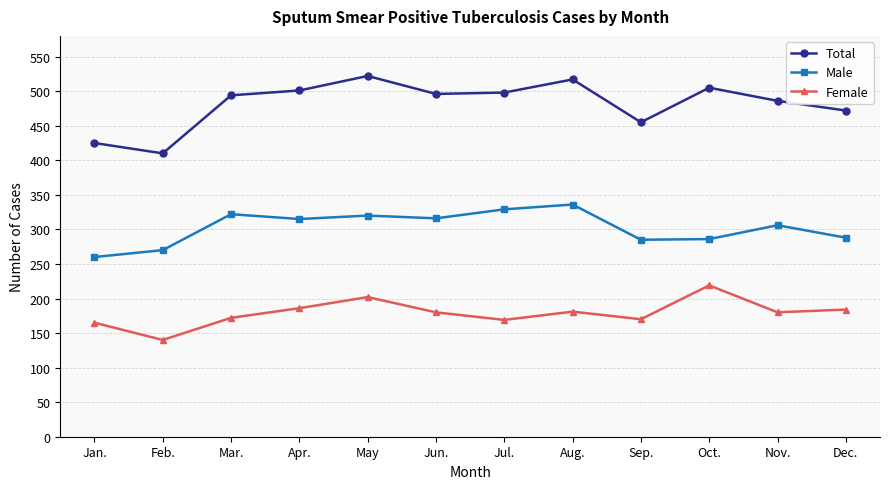

In Total, how many points are higher than both neighbors (excluding endpoints)?

3